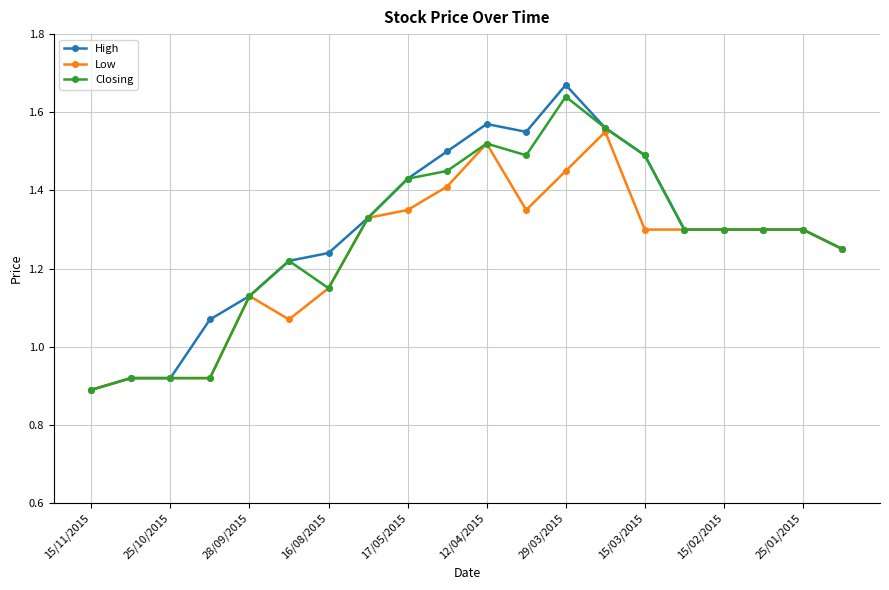

At how many categories does at least one series exceed 1?

17